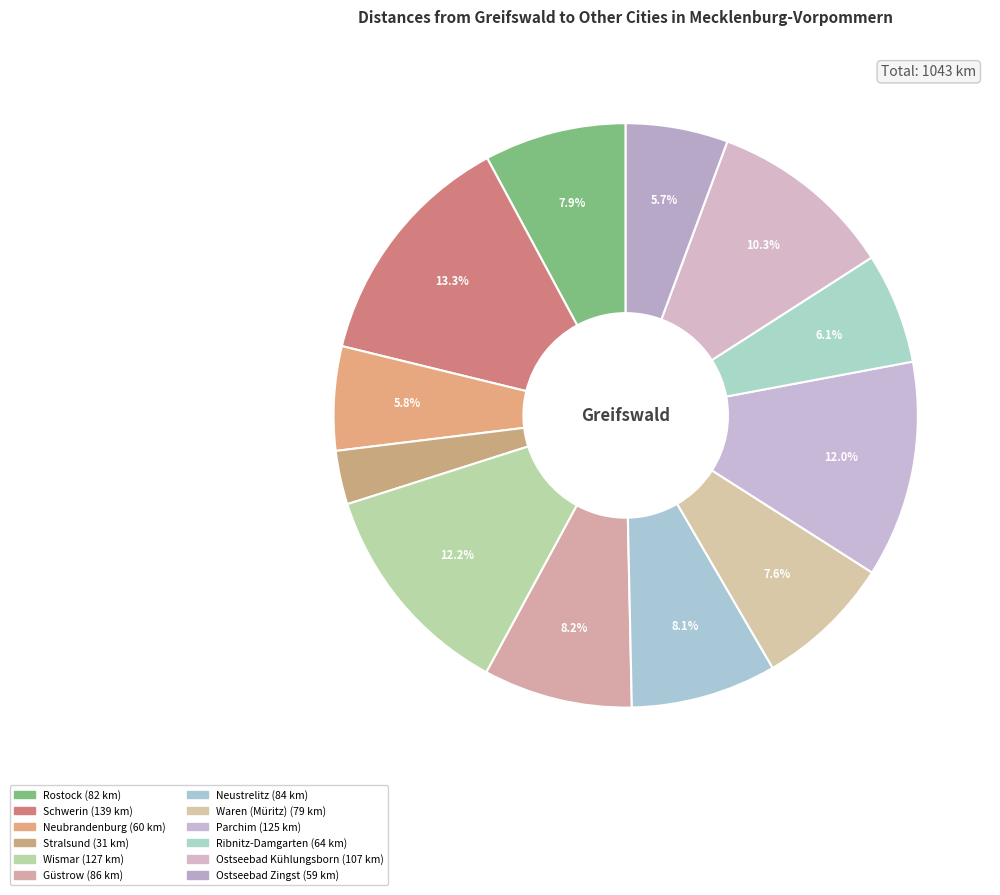

To the nearest percent, what portion does Wismar represent?

12%